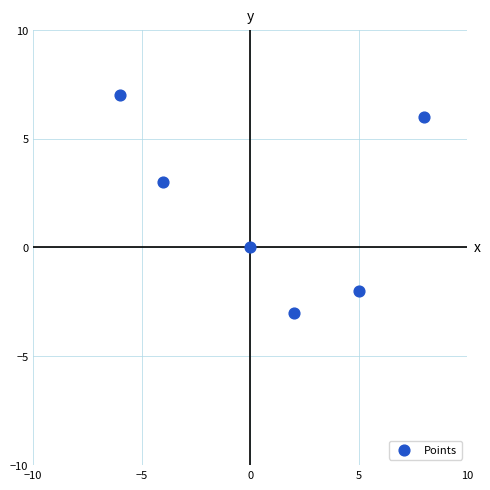

What Y value in the scatter plot is closest to 2?

3